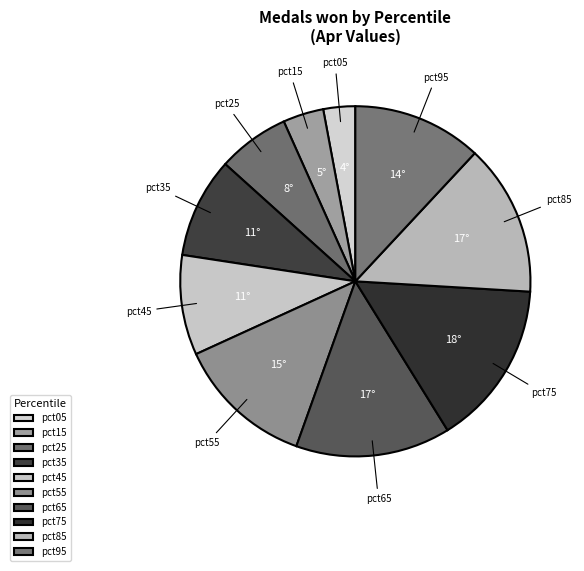

Which slice is the largest?

pct75